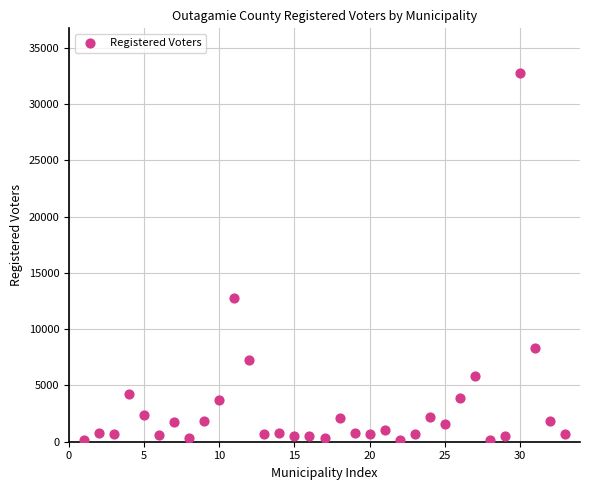

What is the range of X values (max minus min)?

32